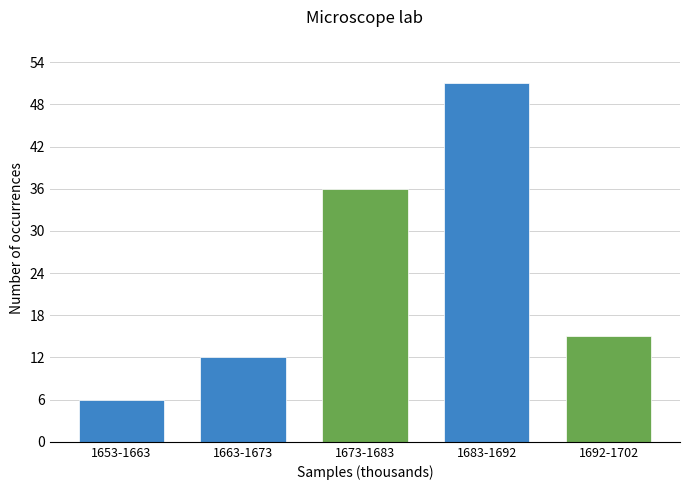

Reading left to right, transcribe all the data shown in this chart.

6	12	36	51	15